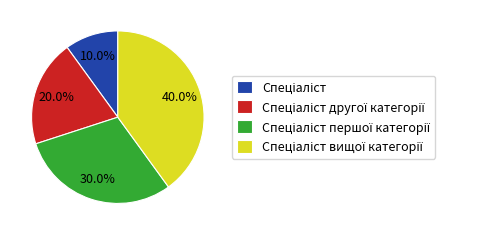

Is there any slice that represents more than half of the pie?

No